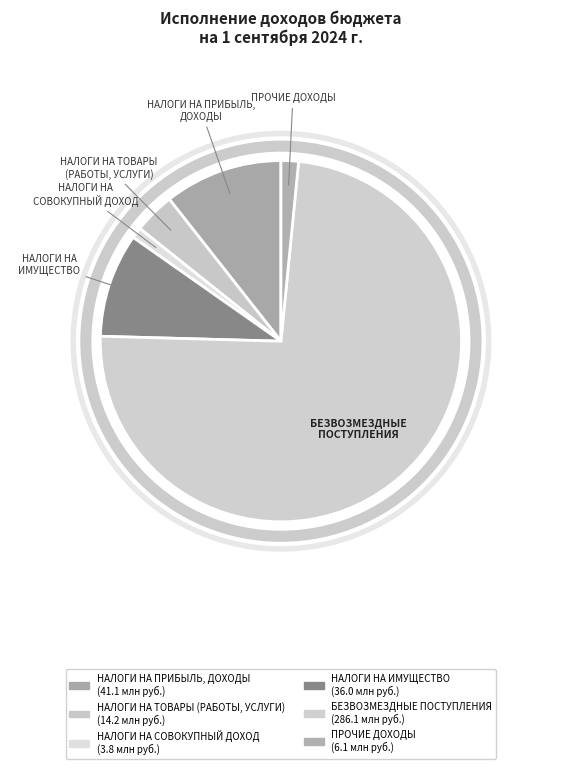

Which slice is the smallest?

НАЛОГИ НА СОВОКУПНЫЙ ДОХОД